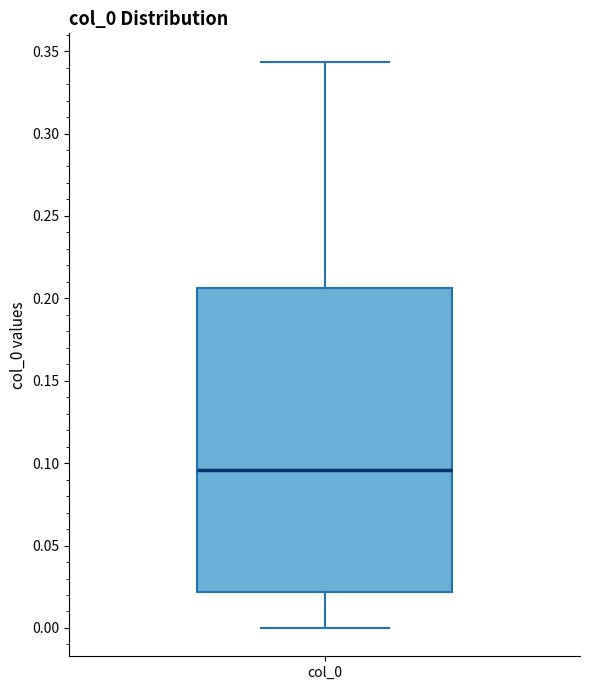

Where does the upper whisker of the box for col_0 end on the y-axis? The values are not printed on the chart, so give them approximately, as read against the axis.

0.345